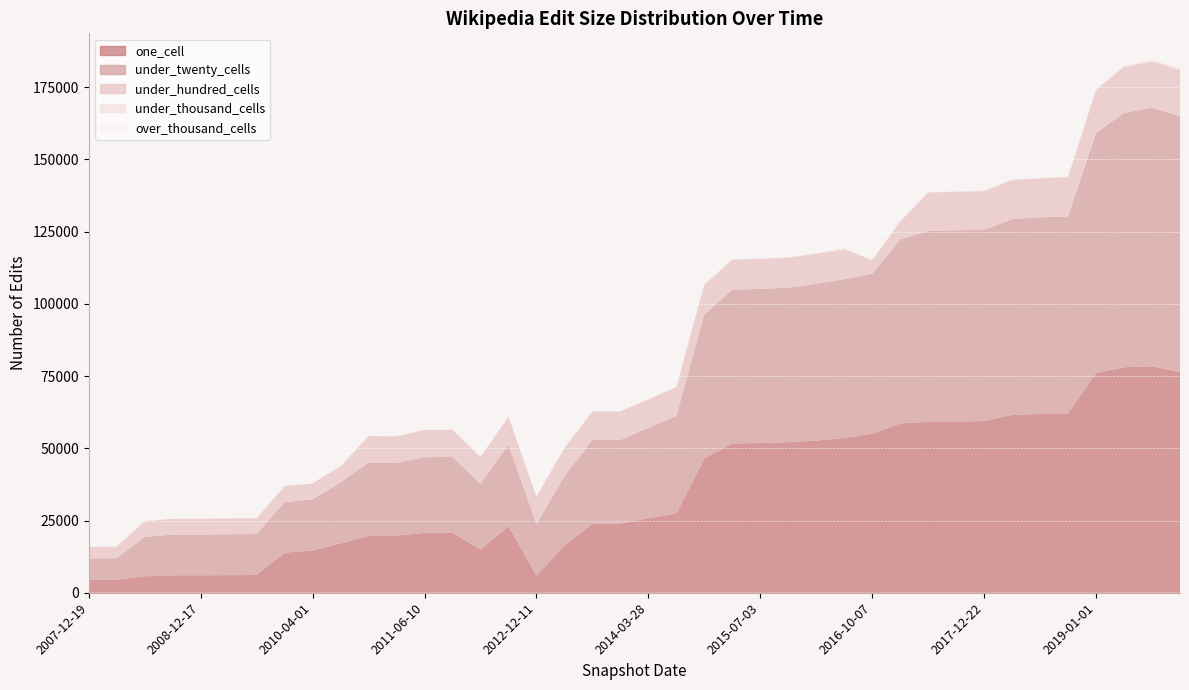

Reading left to right, extract all data points from this chart.

one_cell: 4451	4470	5708	6050	6050	6092	6148	13884	14608	17101	19661	19757	20735	20778	14954	23009	5934	16252	23901	23901	25797	27431	46458	51655	51833	52103	52648	53571	55048	58573	59159	59270	59407	61557	61894	62047	76067	78045	78384	76326
under_twenty_cells: 7428	7459	13619	14091	14091	14150	14161	17485	17737	21053	25363	25214	26182	26214	22602	28265	17731	24117	29001	29001	31249	33777	49866	53241	53311	53473	54260	54939	55325	63655	66075	66162	66152	67746	68014	68200	83070	88005	89456	88657
under_hundred_cells: 3996	4009	5416	5458	5458	5492	5492	5505	5506	5646	9162	9145	9423	9387	9369	9622	9537	9673	9847	9847	9875	9910	10278	10364	10365	10373	10401	10396	4741	6226	13306	13309	13456	13503	13517	13573	14940	15889	15980	15983
under_thousand_cells: 0	0	4	10	10	28	28	28	28	30	66	70	70	181	161	165	118	166	170	170	172	173	197	212	212	212	215	216	162	158	177	177	179	187	188	193	284	532	540	547
over_thousand_cells: 0	0	0	0	0	0	0	0	0	0	0	0	0	15	15	15	15	15	15	15	15	15	15	15	15	15	15	17	17	17	17	17	17	17	17	17	18	18	18	22